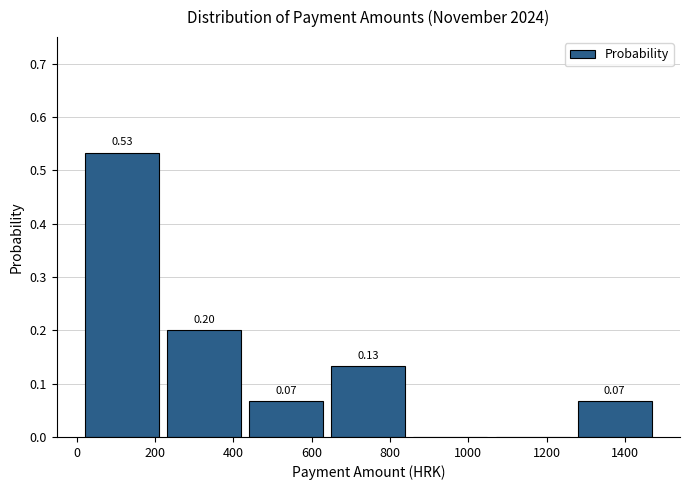

Which range on the x-axis has the tallest bar?

20 to 220